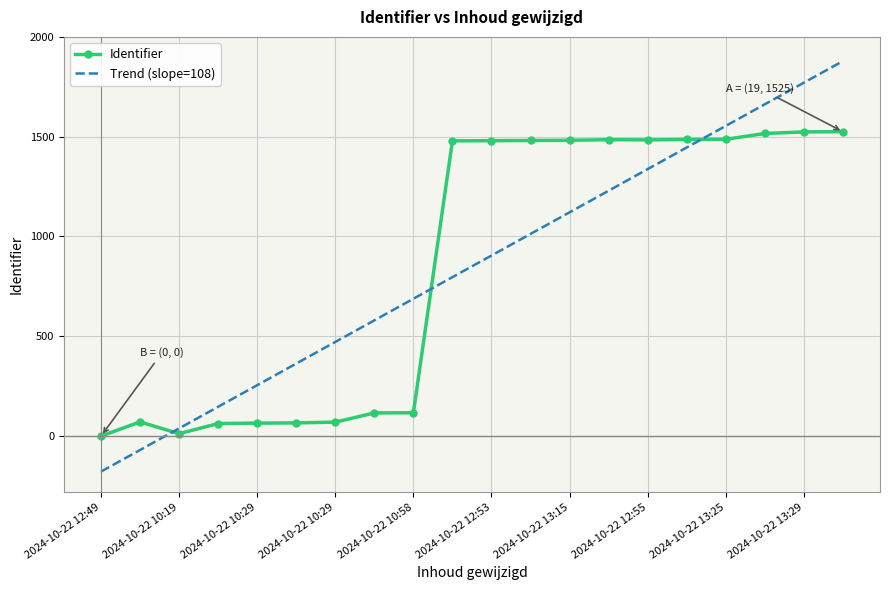

True or false: the data has more than 1 interior local peaks.

True